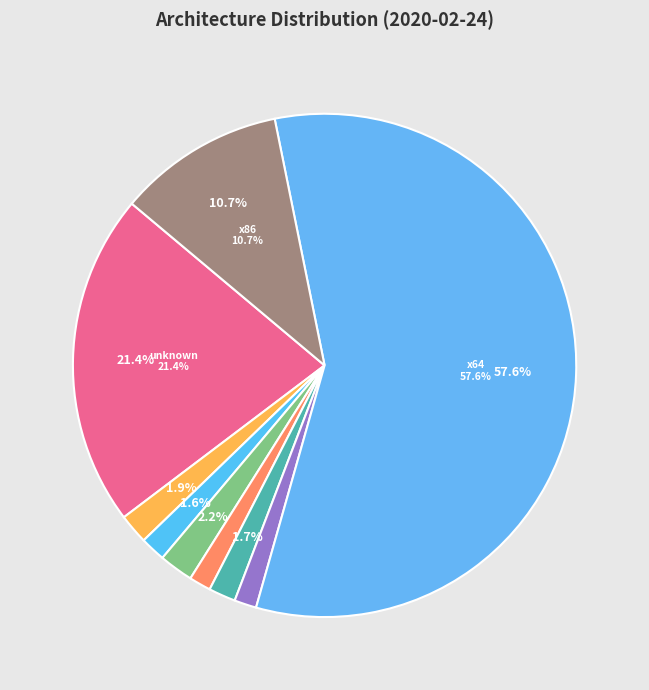

What is the ratio of the value at x64 to the value at ppc64?

41.0